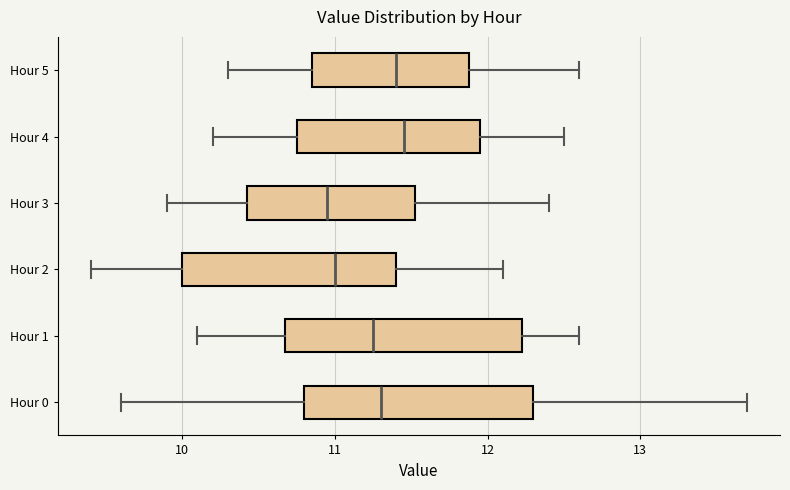

Where does the median line of the box for Hour 2 sit on the x-axis? The values are not printed on the chart, so give them approximately, as read against the axis.

11.0